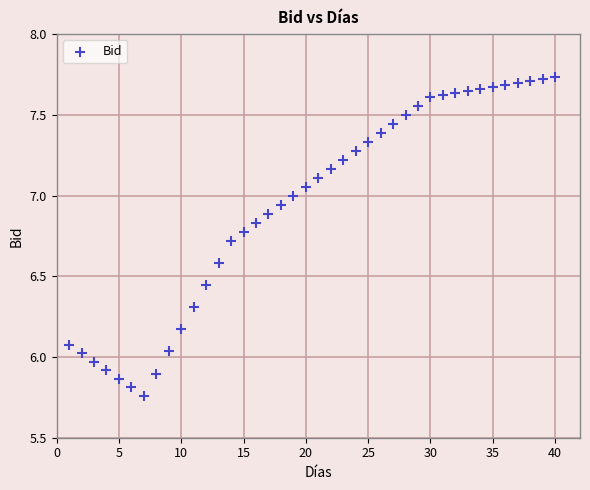

What is the range of X values (max minus min)?

39.0